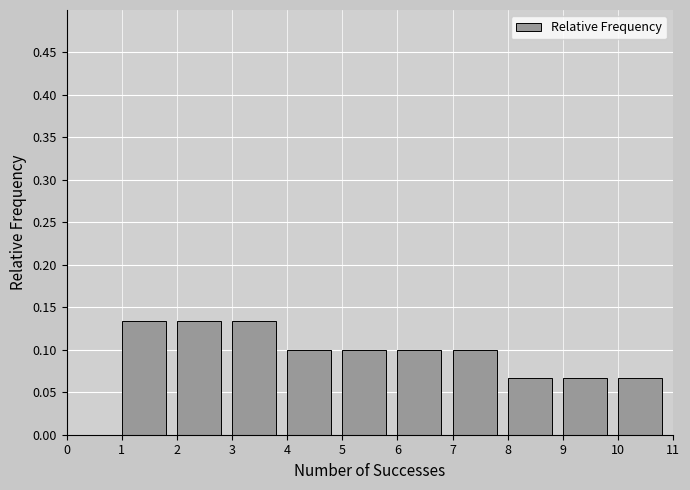

Reading left to right, list every bar in this chart as the range it spans on the x-axis followed by its height. The values are not printed on the chart, so give them approximately, as read against the axis.

0 to 1: 0
1 to 2: 0.135
2 to 3: 0.135
3 to 4: 0.135
4 to 5: 0.100
5 to 6: 0.100
6 to 7: 0.100
7 to 8: 0.100
8 to 9: 0.065
9 to 10: 0.065
10 to 11: 0.065